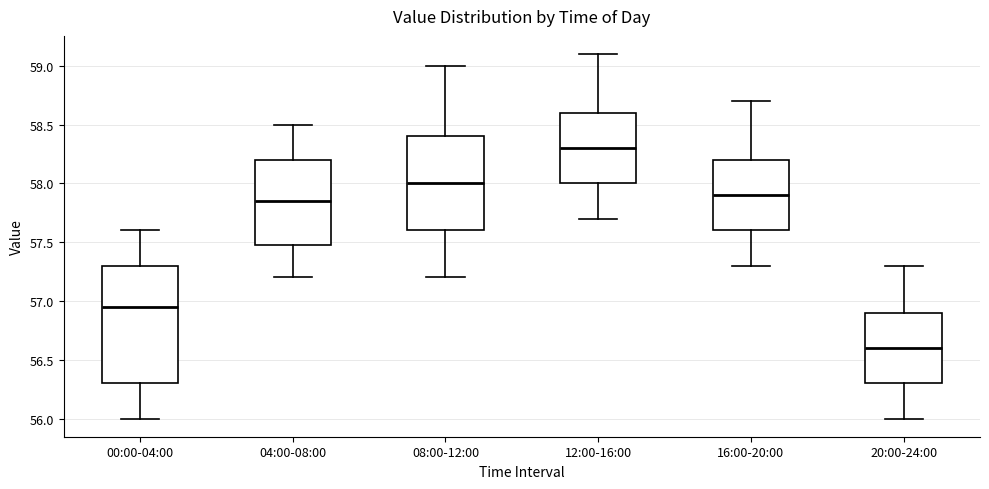

Reading left to right, read every box against the y-axis: the position of its median line, the range the box covers, and the ends of its whiskers. The values are not printed on the chart, so give them approximately, as read against the axis.

00:00-04:00: median 56.95, box 56.30 to 57.30, whiskers 56.00 to 57.60
04:00-08:00: median 57.85, box 57.50 to 58.20, whiskers 57.20 to 58.50
08:00-12:00: median 58.00, box 57.60 to 58.40, whiskers 57.20 to 59.00
12:00-16:00: median 58.30, box 58.00 to 58.60, whiskers 57.70 to 59.10
16:00-20:00: median 57.90, box 57.60 to 58.20, whiskers 57.30 to 58.70
20:00-24:00: median 56.60, box 56.30 to 56.90, whiskers 56.00 to 57.30